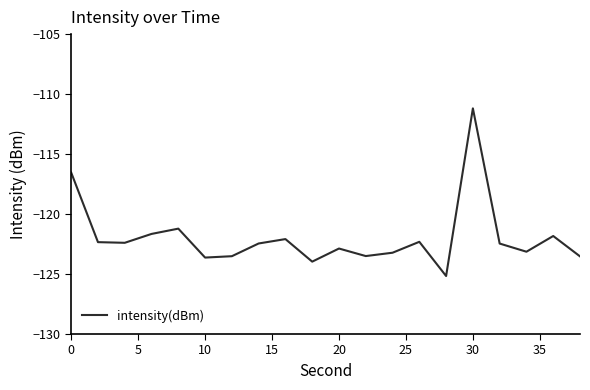

What is the difference between the second highest and minimum values?

8.6